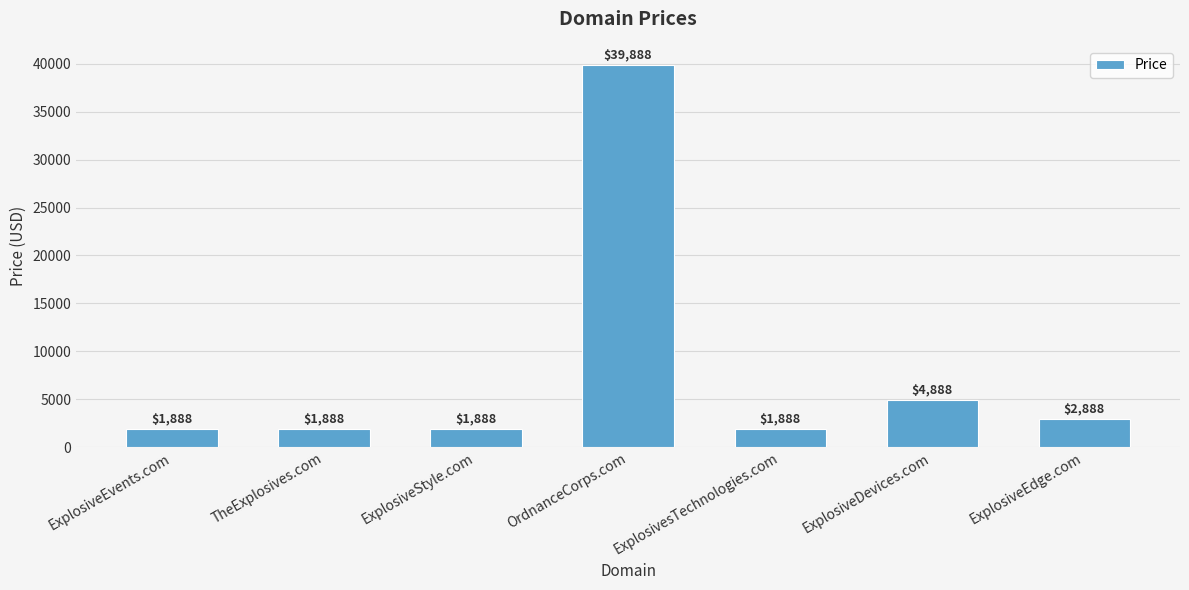

How many series are shown in this chart?

1